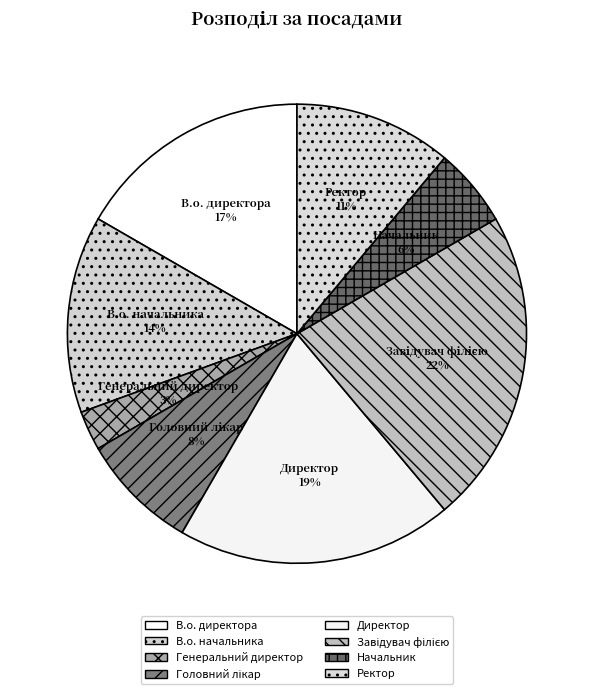

Is В.о. начальника the majority of the pie?

No